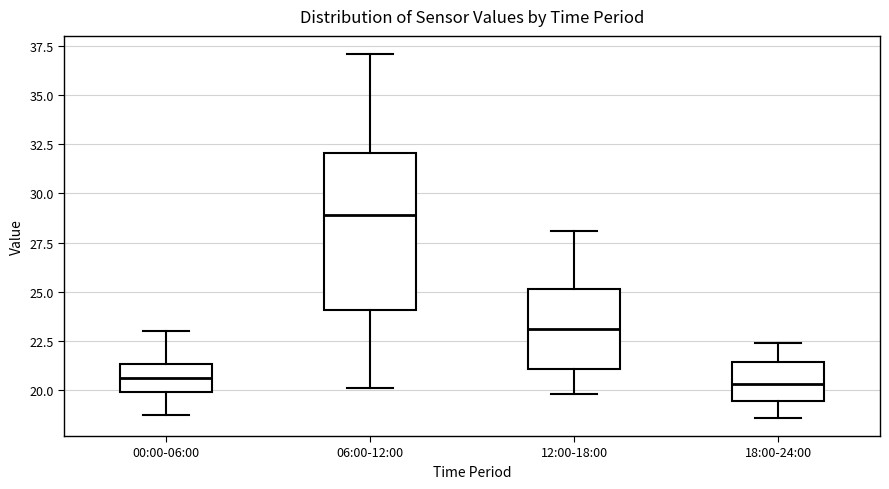

Where is the upper edge of the box for 12:00-18:00 on the y-axis? The values are not printed on the chart, so give them approximately, as read against the axis.

25.0